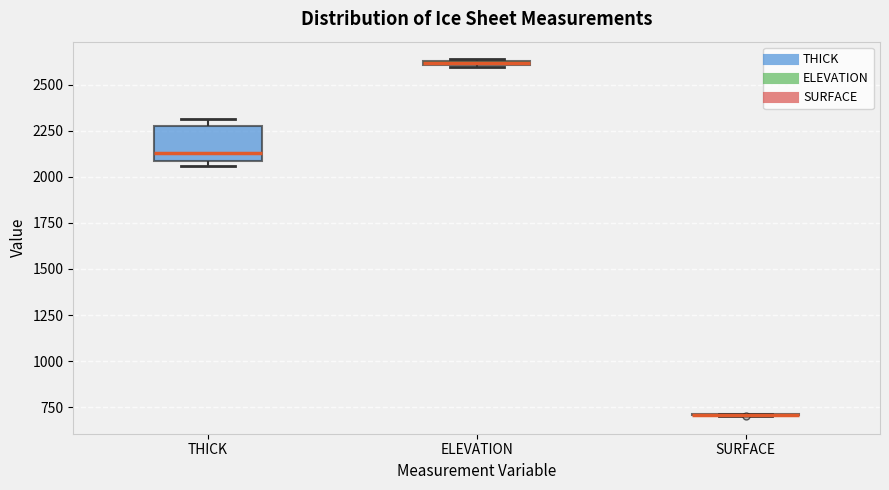

Comparing the boxes themselves (not the whiskers), which one is the tallest?

THICK